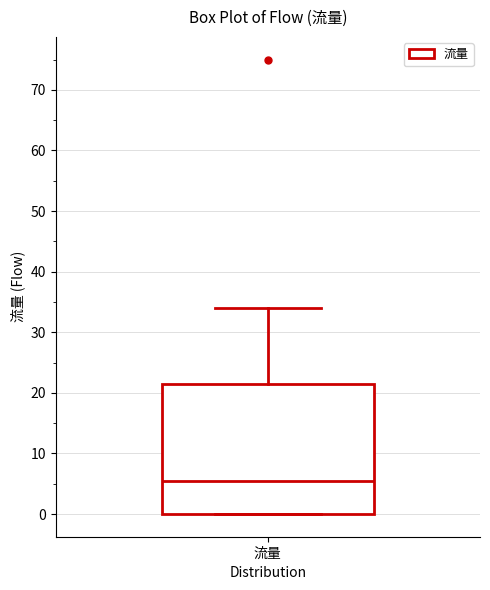

Where is the lower edge of the box for 流量 on the y-axis? The values are not printed on the chart, so give them approximately, as read against the axis.

0